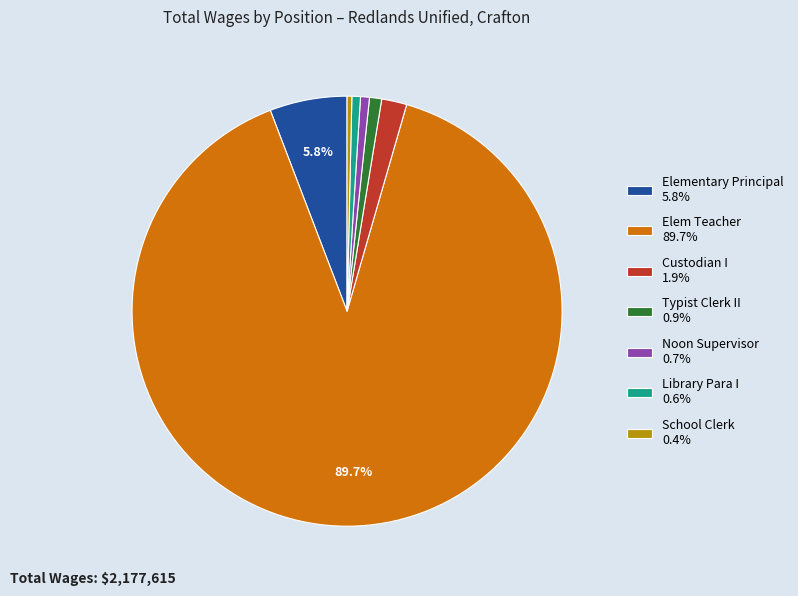

Which has a higher value, Custodian I or Elementary Principal?

Elementary Principal